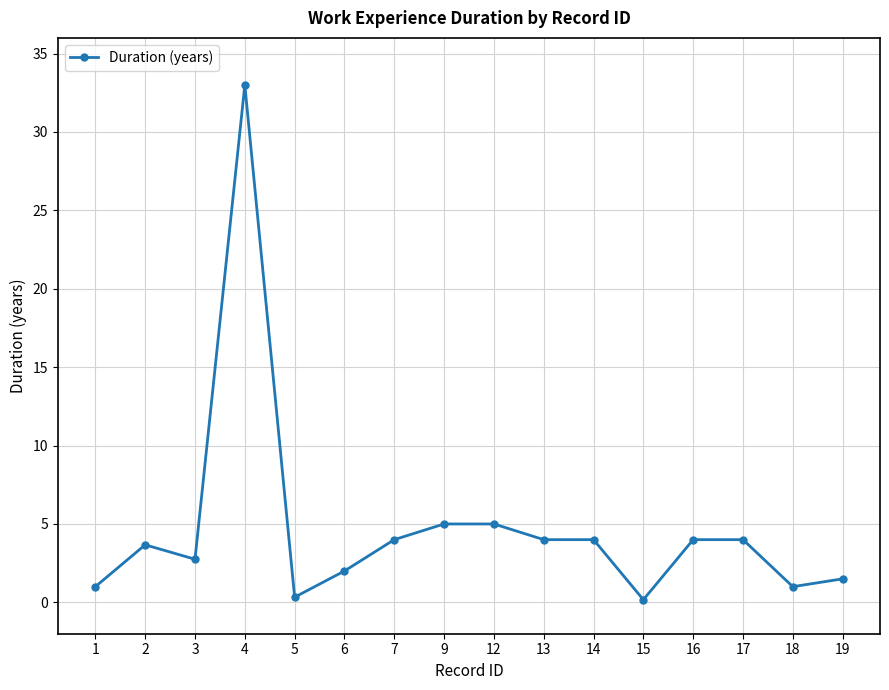

True or false: there are more than 1 points higher than both neighbors.

True